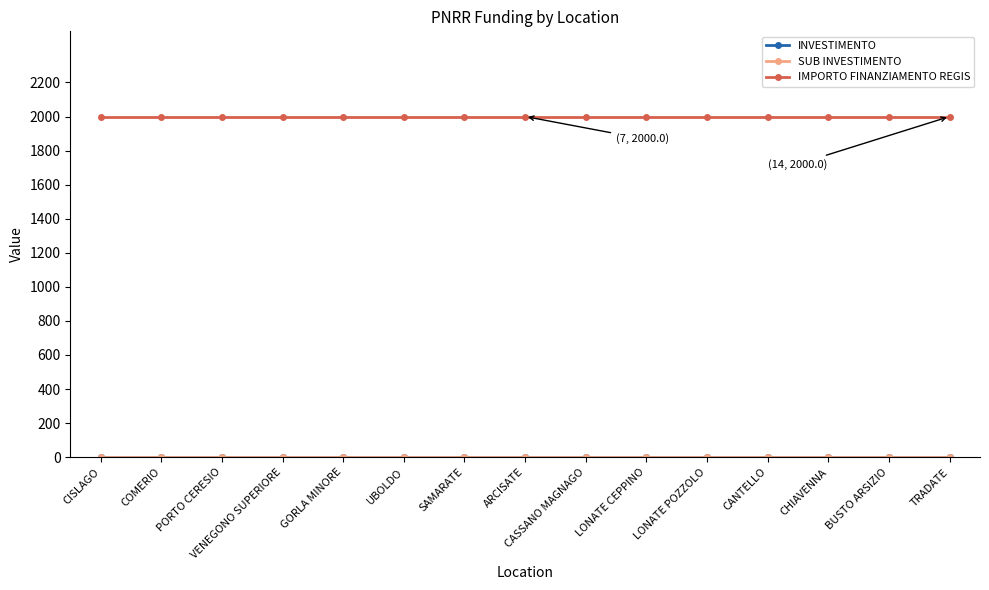

Is this an area chart (filled region under the line)?

No